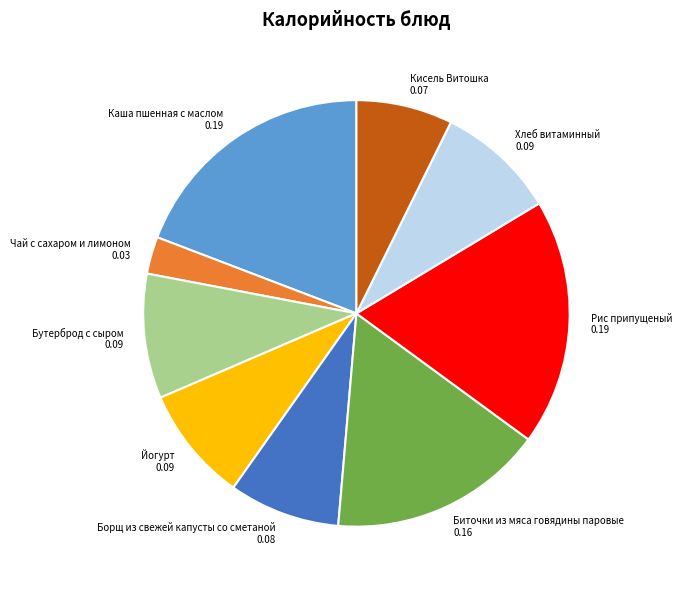

Which category has the smallest portion of the pie?

Чай с сахаром и лимоном